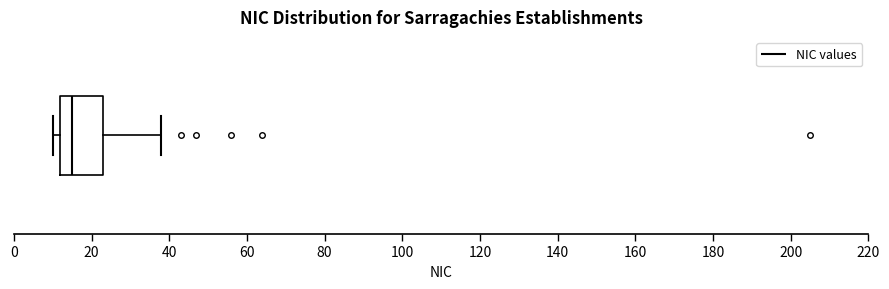

Where is the right edge of the box on the x-axis? The values are not printed on the chart, so give them approximately, as read against the axis.

24